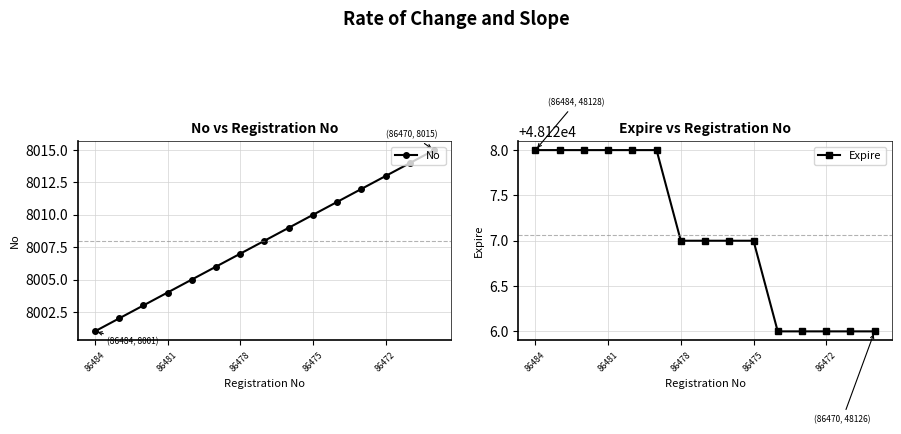

Count the Expire values in the range 48126 to 48128.

15